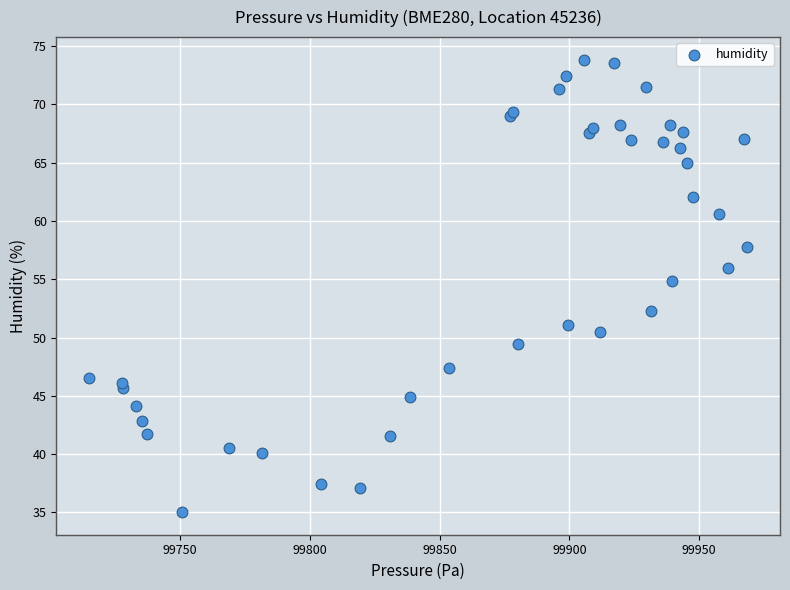

What Y value in the scatter plot is closest to 54?

54.9